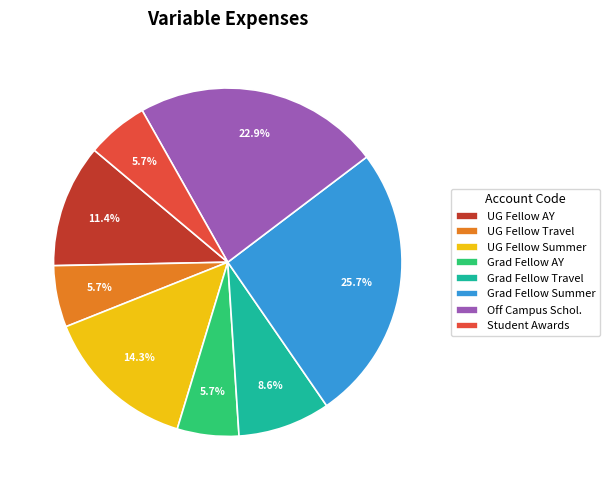

Is there a majority slice in this chart?

No